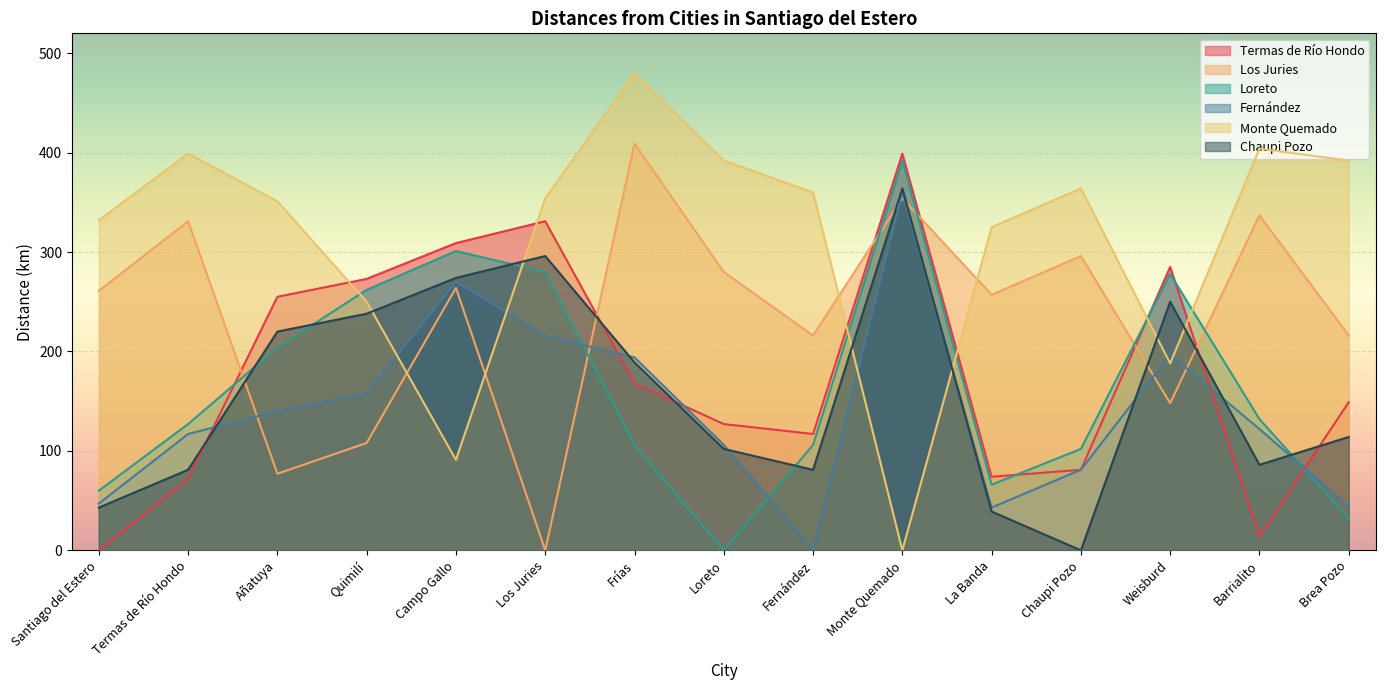

Is the value of Los Juries at Fernández greater than the value of Chaupi Pozo at Barrialito?

Yes